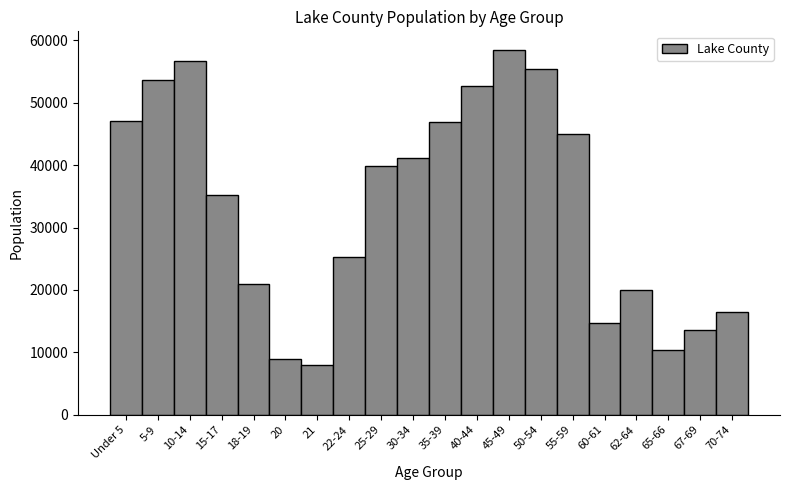

What is the sum of the values at 18-19 and 40-44?

73667